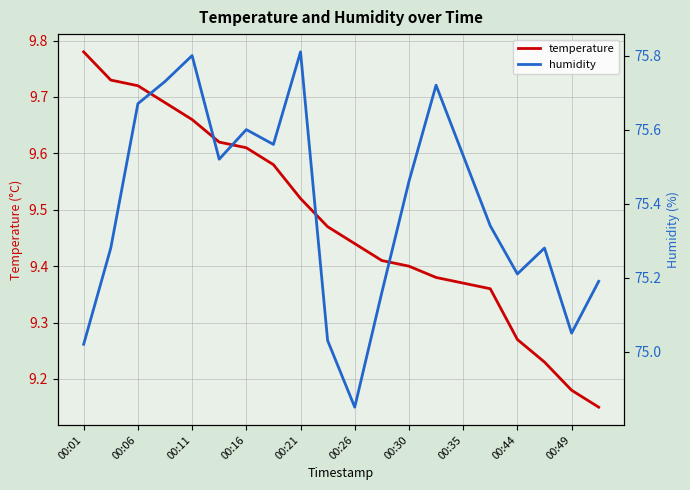

True or false: temperature has a value of 2.0 at 00:21.

False